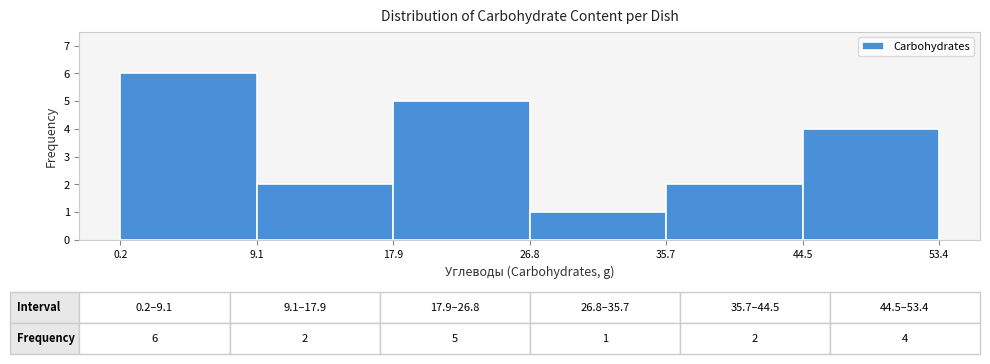

Over which range of the x-axis is the bar tallest?

0.2 to 9.1